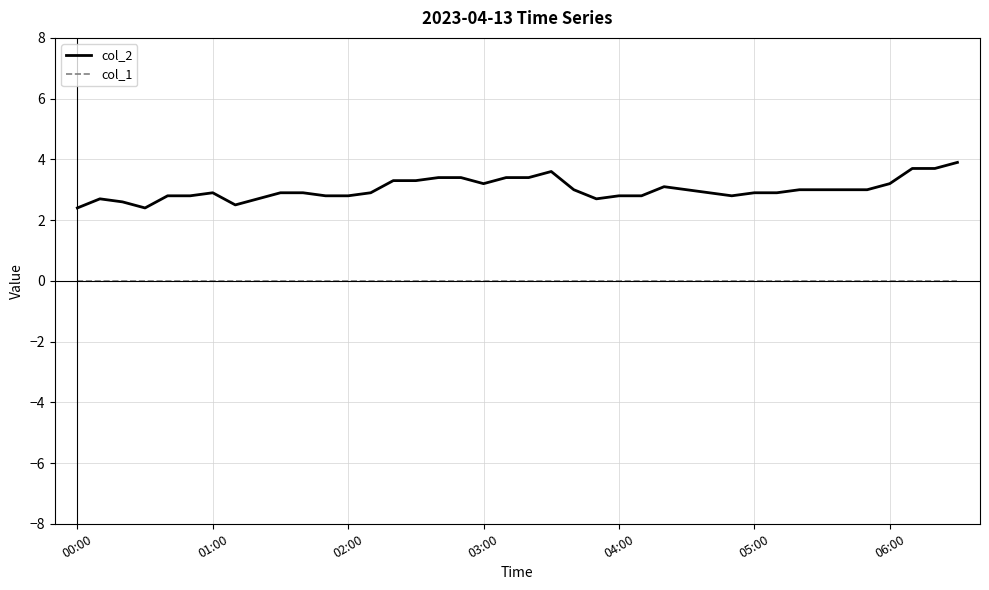

Does the chart have visible grid lines?

Yes